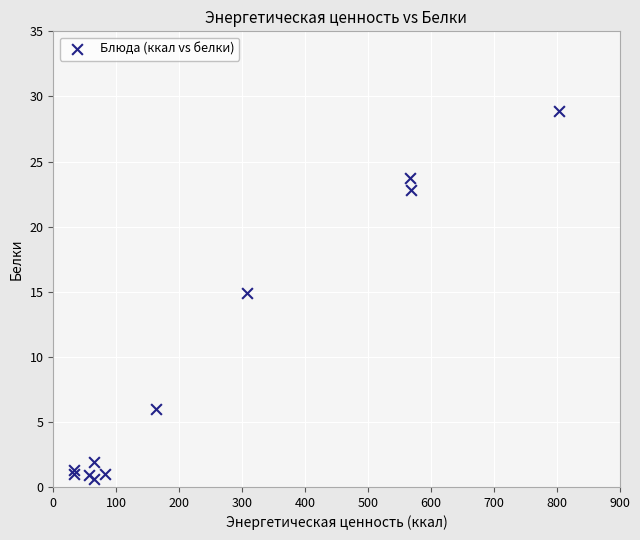

What Y value in the scatter plot is closest to 14?

14.9